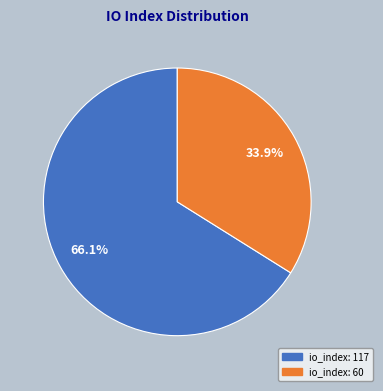

Is there a majority slice in this chart?

Yes